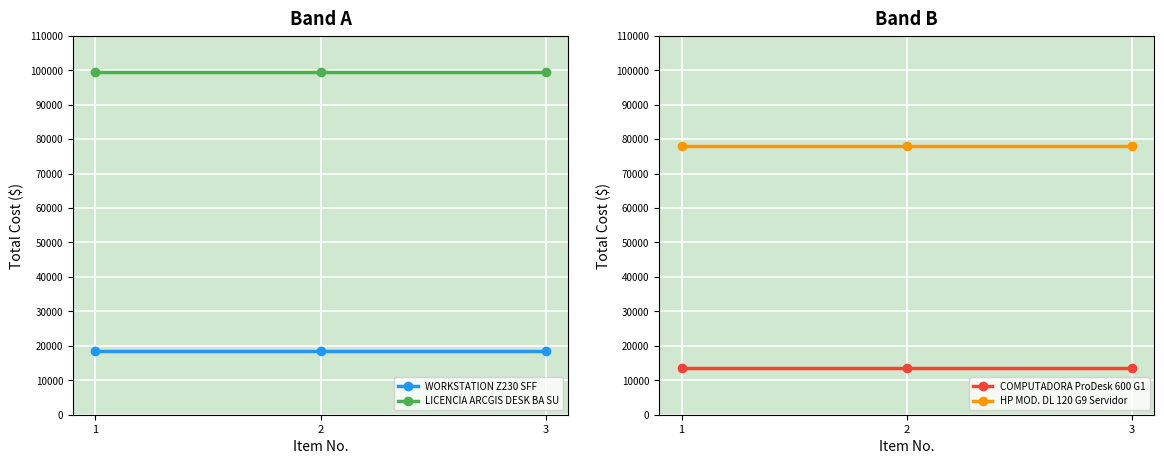

What is the value of the WORKSTATION Z230 SFF point at the 3rd from the left?

18550.7